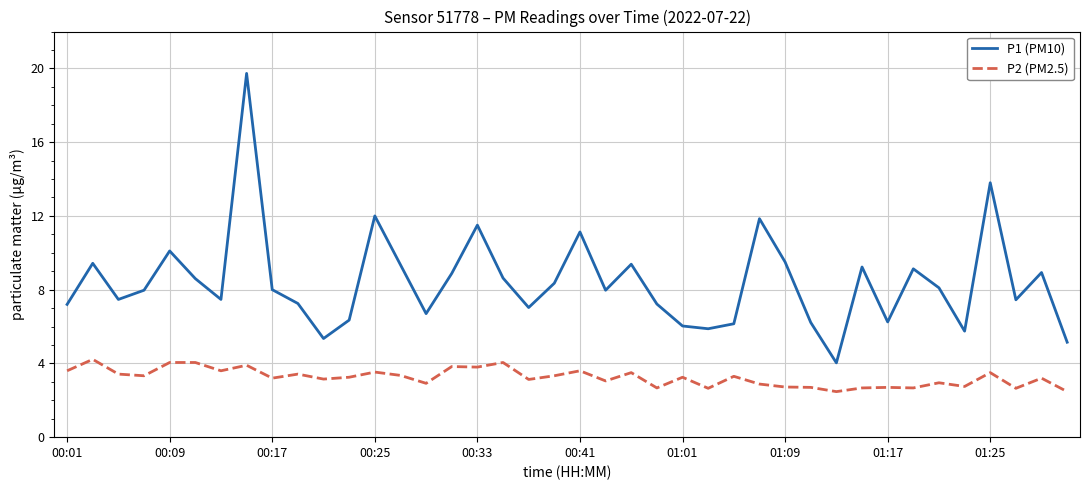

What is the highest value of the P2 (PM2.5) series?

4.2